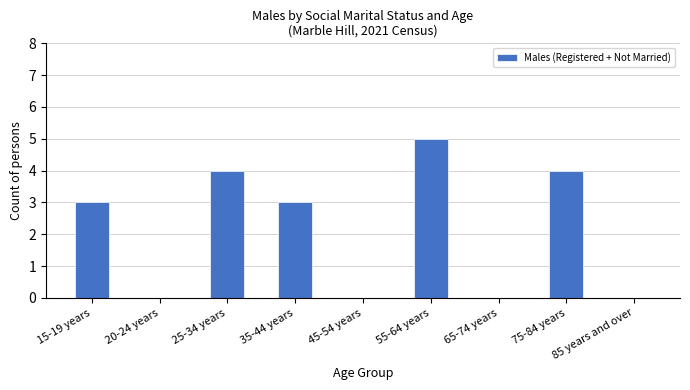

Which label corresponds to the largest value in the chart?

55-64 years